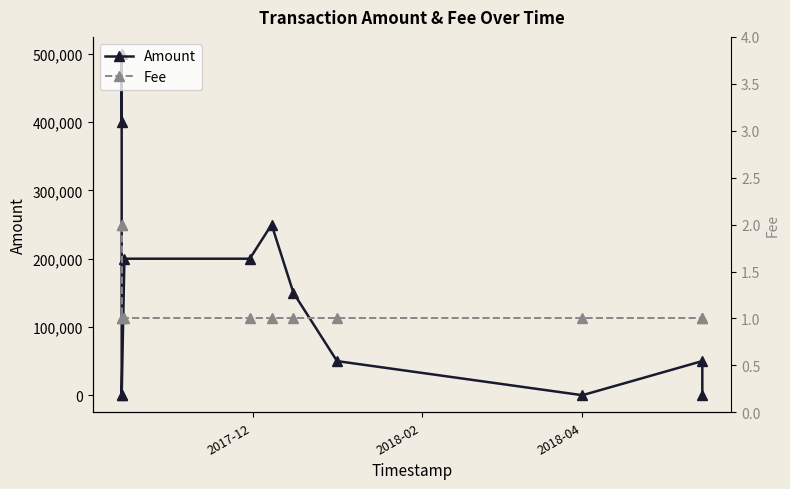

True or false: Fee has more than 0 interior local peaks.

False